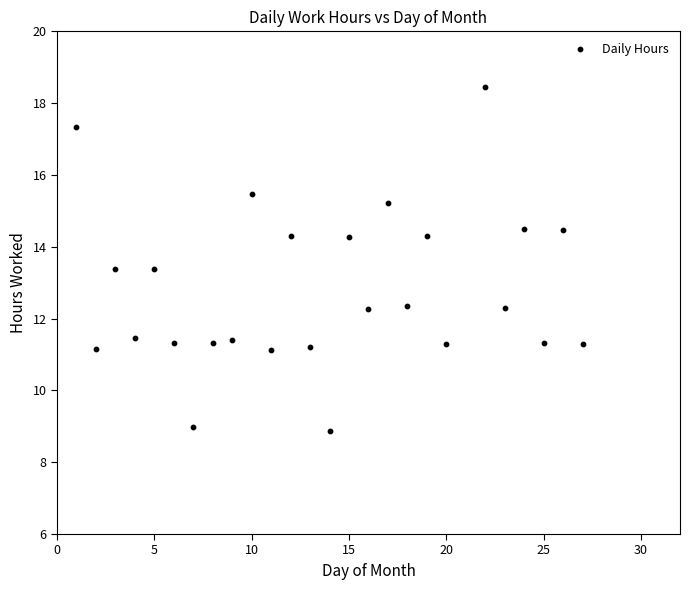

What is the range of X values (max minus min)?

26.0